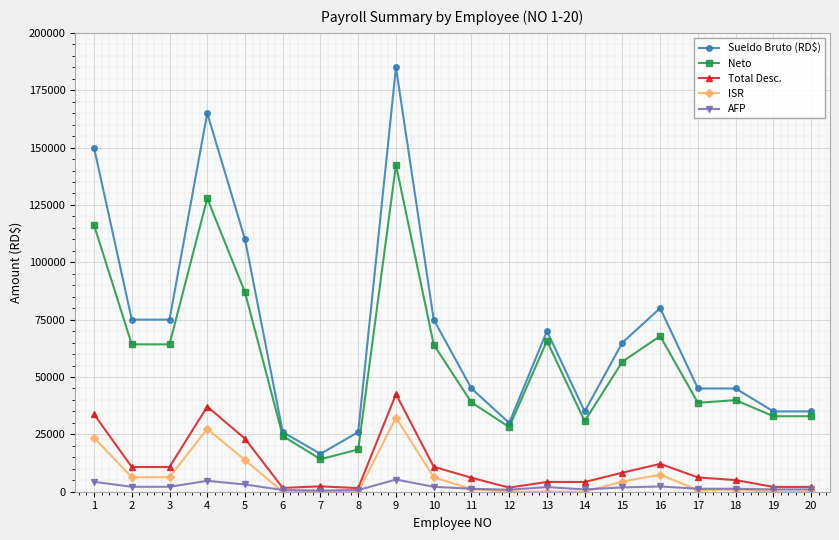

What is the value of the Neto point at the 11th from the left?

38917.2